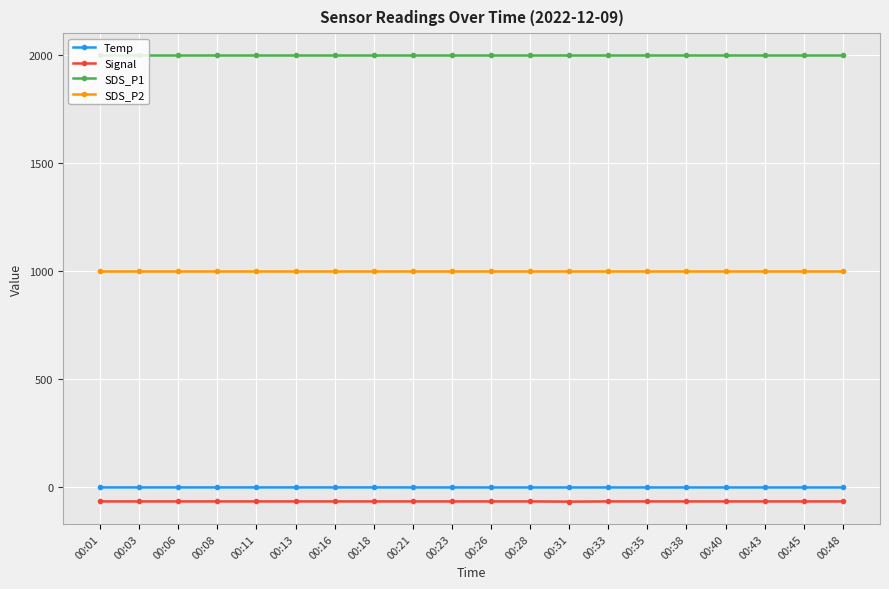

What is the maximum value shown in the chart?

1999.9